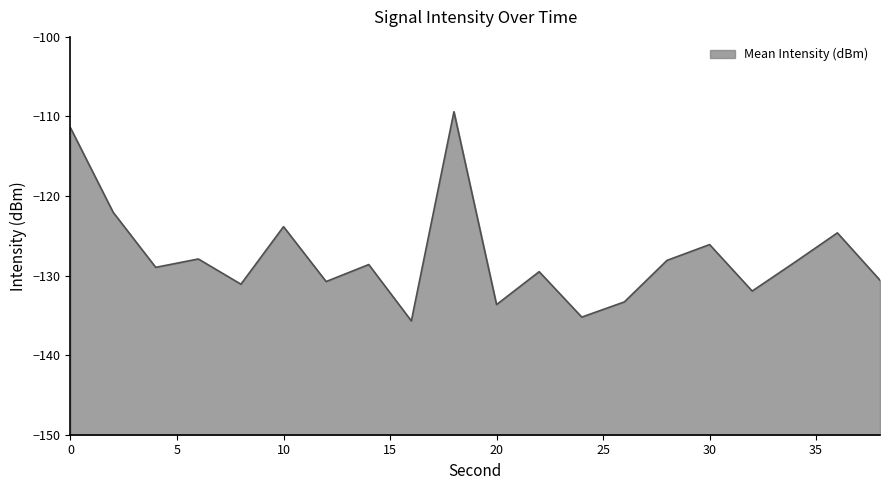

How many lines are shown in the chart?

1